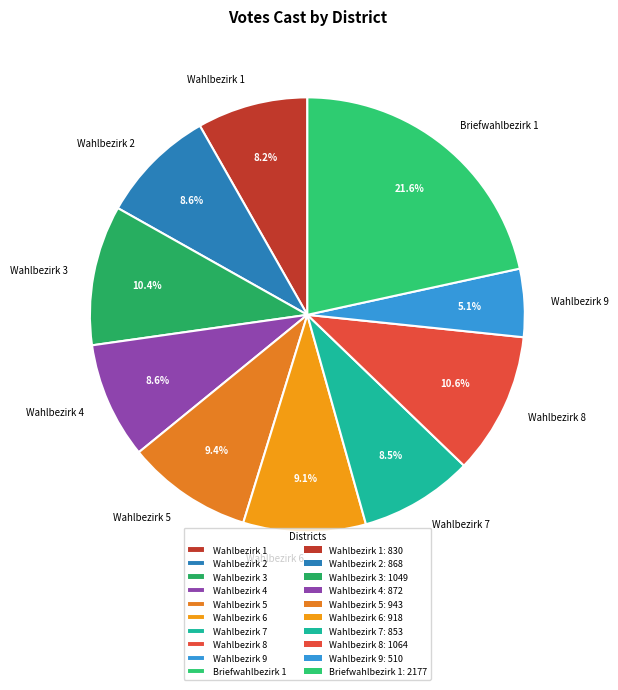

What percentage is NOT represented by Wahlbezirk 6?

90.9%